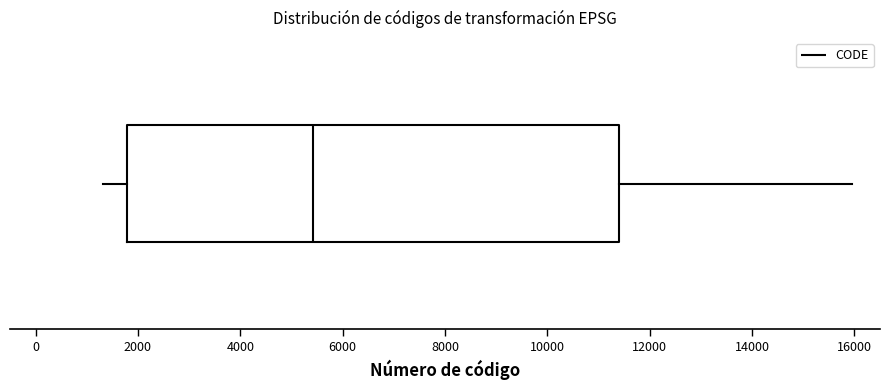

Transcribe this box plot: give where the median line is, the range the box spans, and where the two whiskers end, as read against the x-axis. The values are not printed on the chart, so give them approximately, as read against the axis.

median 5400, box 1800 to 11400, whiskers 1400 to 16000